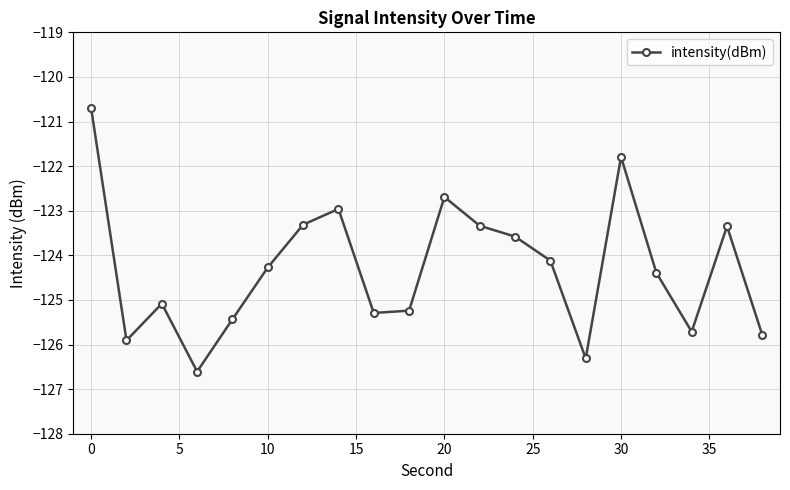

What is the sum of all values?

-2485.9